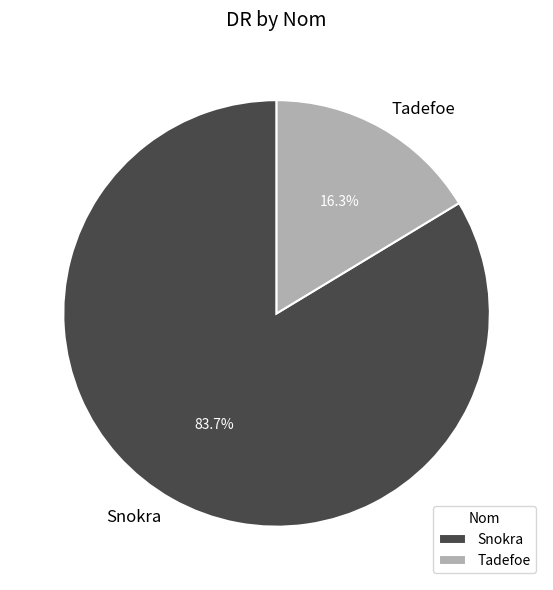

Between Snokra and Tadefoe, which is larger?

Snokra